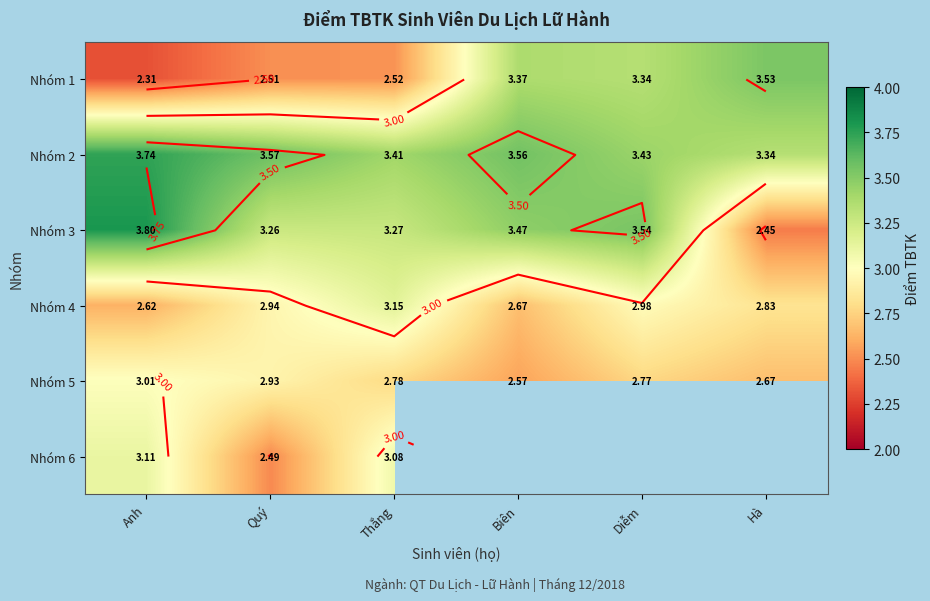

What is the average value of the Nhóm 3 series?

3.3